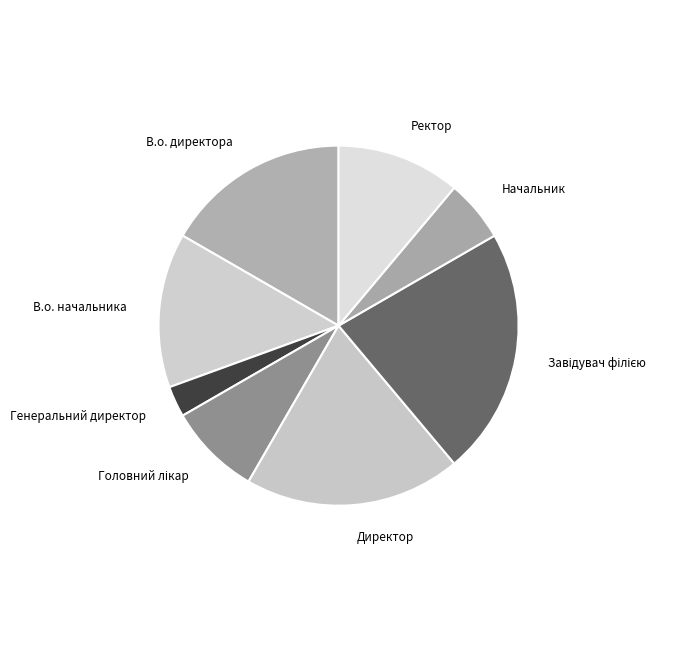

The В.о. директора slice represents 23% of the pie. True or false?

False